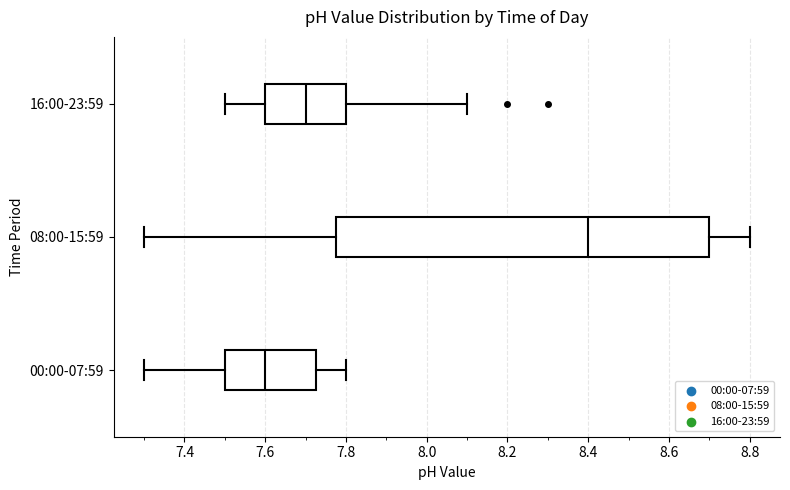

Which box's median line is the furthest to the right?

08:00-15:59